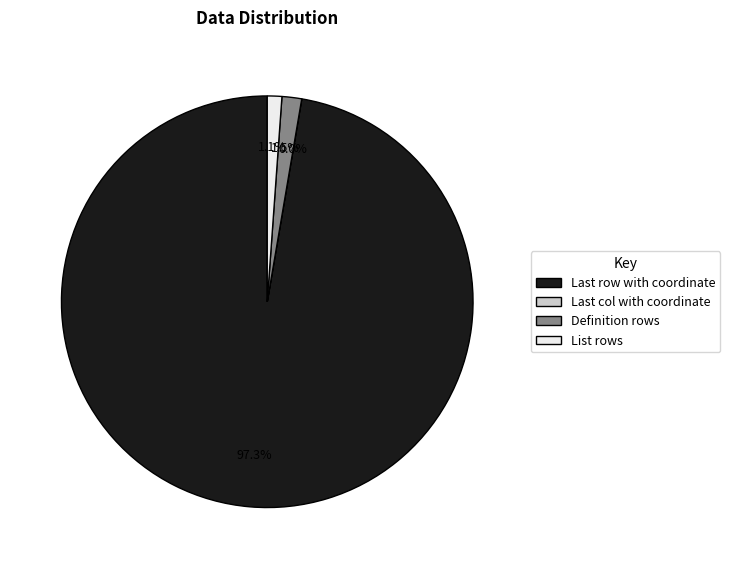

Is there any slice that represents more than half of the pie?

Yes